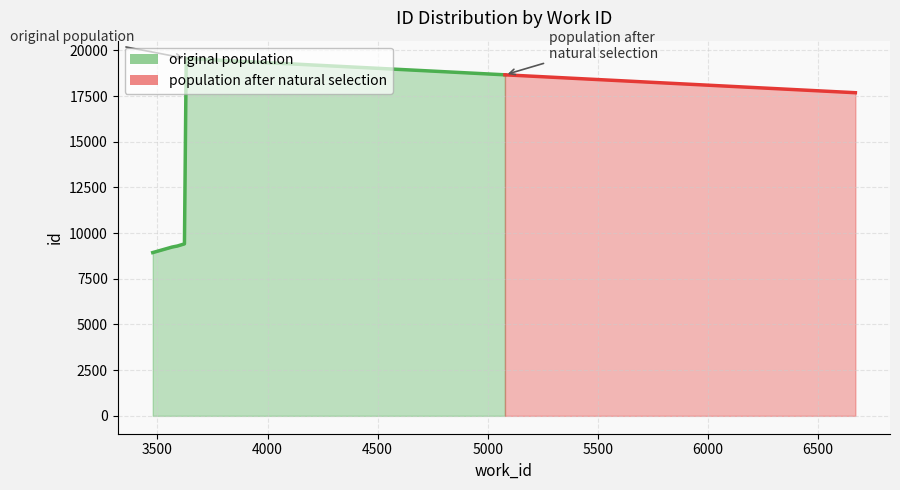

What is the label of the 7th point from the right?

3586